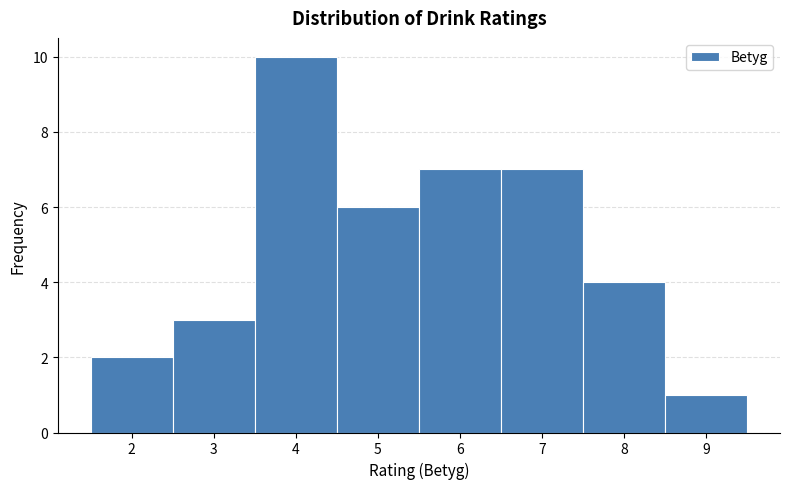

How tall is the bar that spans 2.5 to 3.5 on the x-axis? The values are not printed on the chart, so give them approximately, as read against the axis.

3